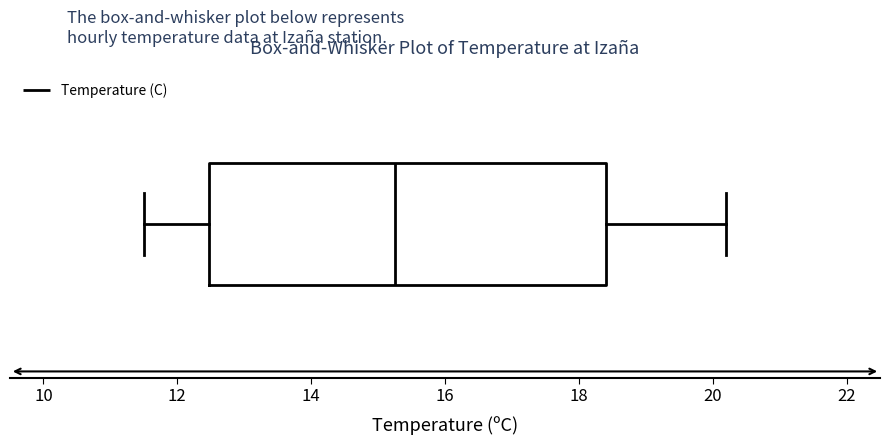

Where is the right edge of the box on the x-axis? The values are not printed on the chart, so give them approximately, as read against the axis.

18.4